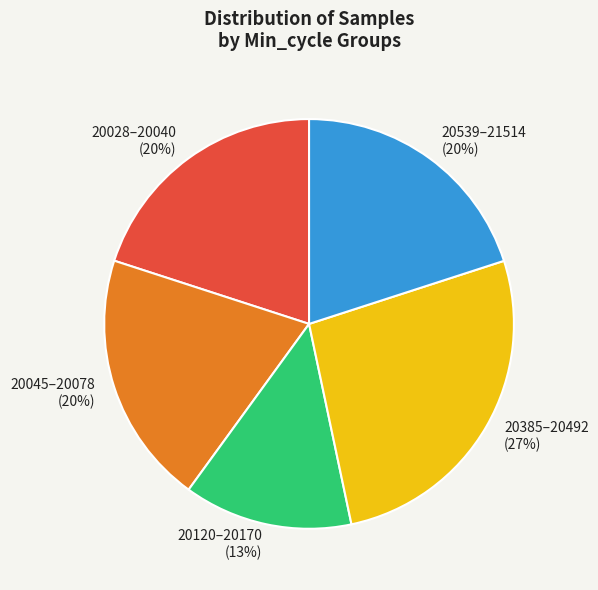

Which category has the biggest portion of the pie?

20385–20492